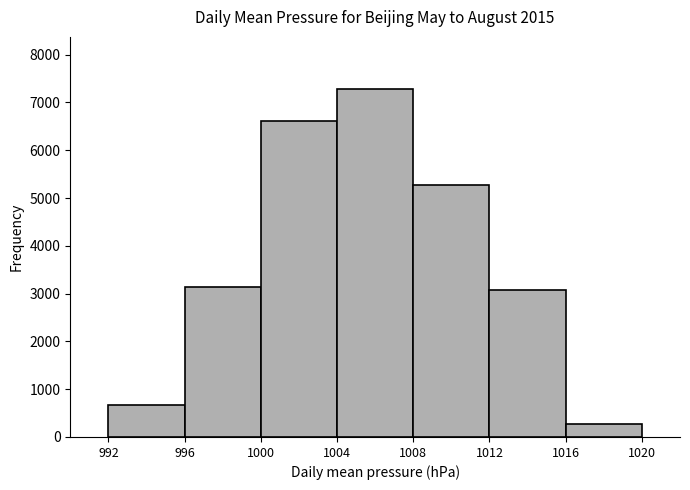

Reading left to right, transcribe this chart: for each bar, give the range it covers on the x-axis and its height. The values are not printed on the chart, so give them approximately, as read against the axis.

992 to 996: 700
996 to 1000: 3100
1000 to 1004: 6600
1004 to 1008: 7300
1008 to 1012: 5300
1012 to 1016: 3100
1016 to 1020: 300